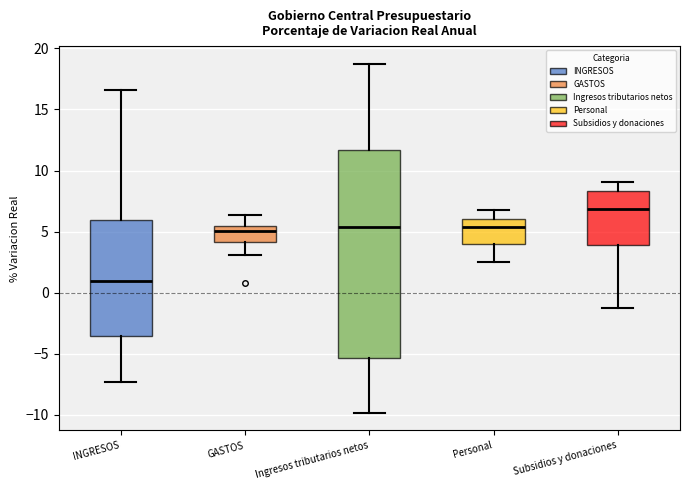

Which box is the tallest, from its lower edge to its upper edge?

Ingresos tributarios netos